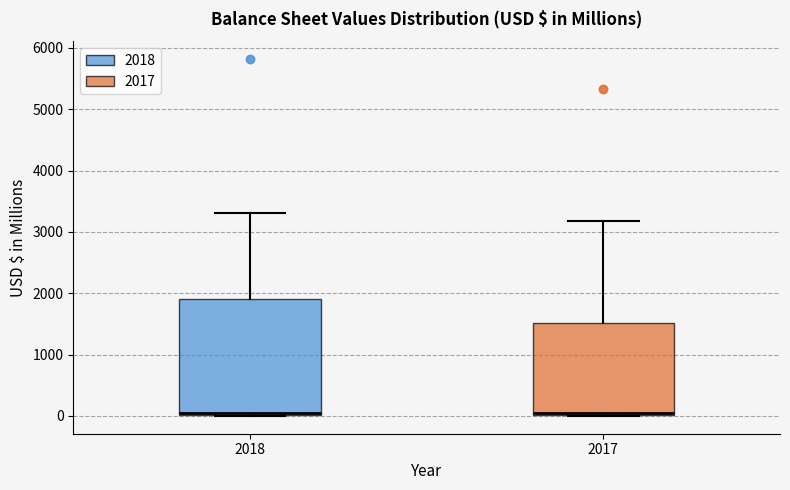

Which box is the tallest, from its lower edge to its upper edge?

2018